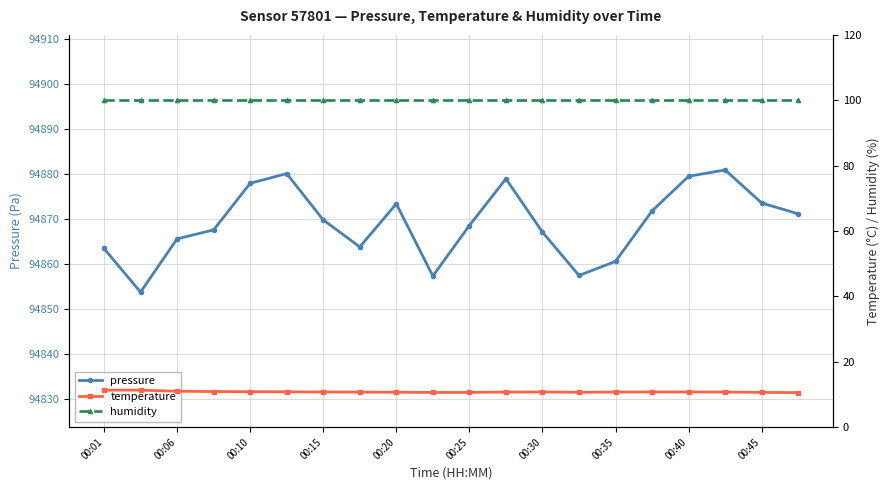

At which category does the chart reach its peak across all series?

17